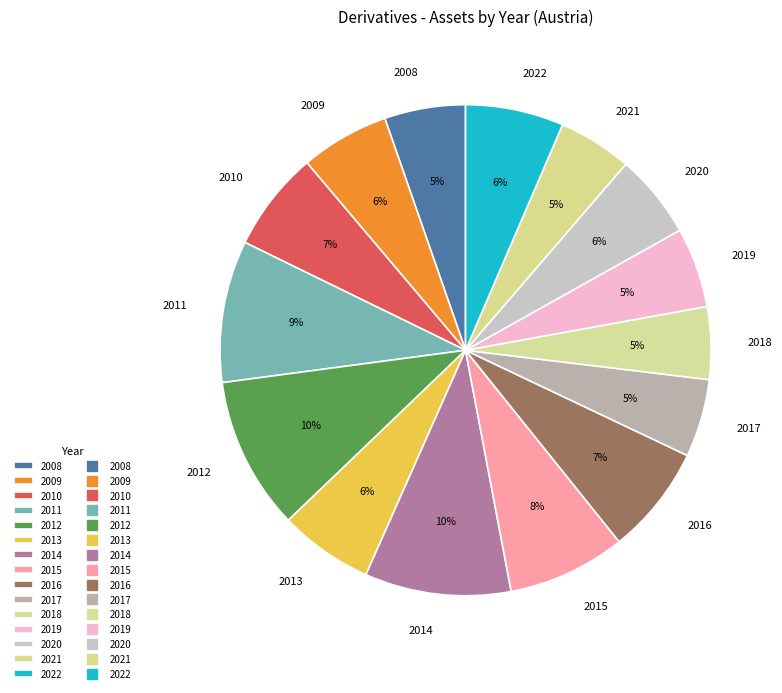

Is 2019 the majority of the pie?

No